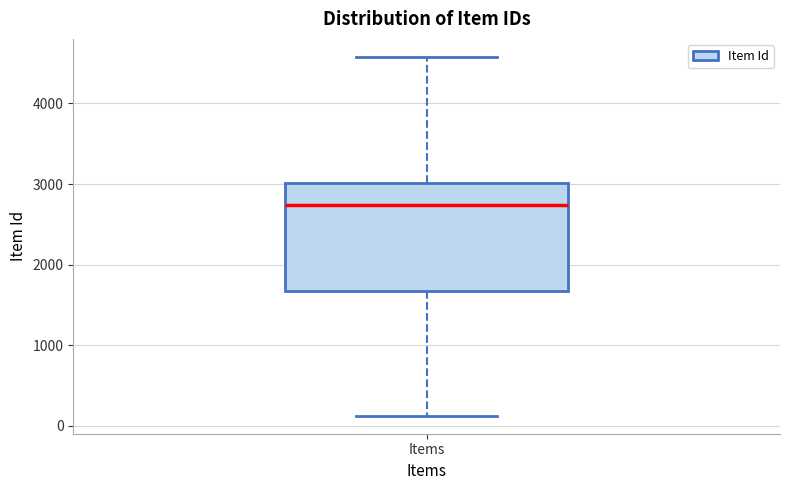

Where is the lower edge of the box for Items on the y-axis? The values are not printed on the chart, so give them approximately, as read against the axis.

1700